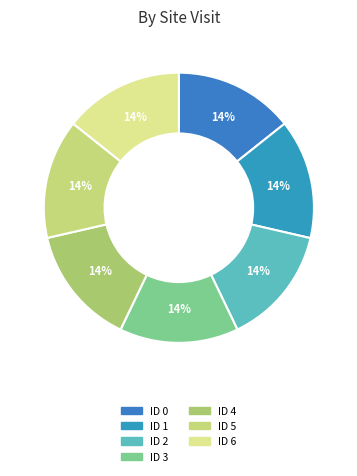

What percentage is NOT represented by ID 1?

85.7%